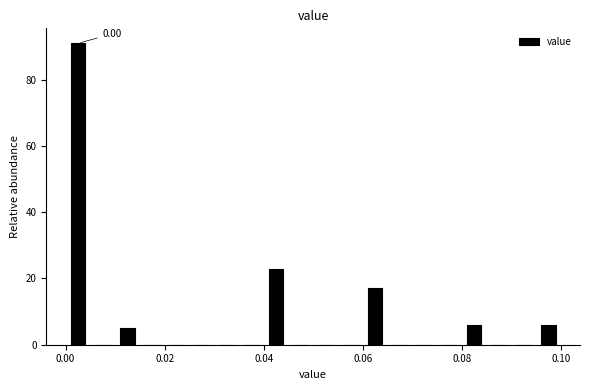

Around what value on the x-axis is the tallest bar? Give the approximate position of its centre, as read against the axis.

0.002